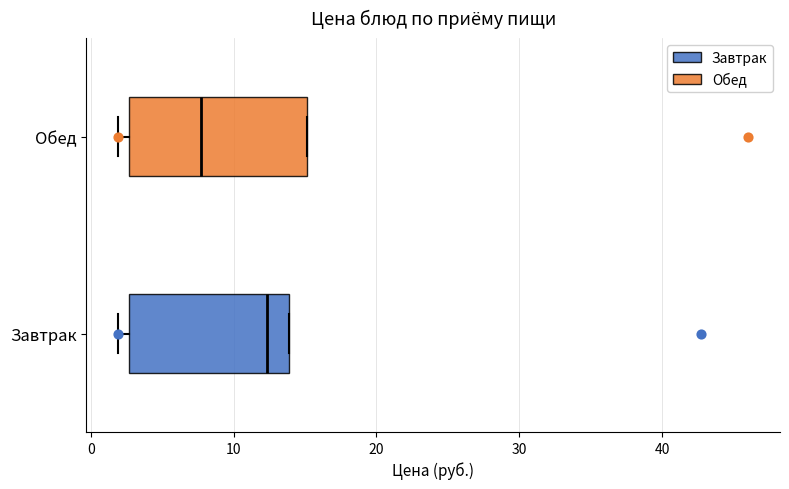

Reading bottom to top, transcribe this box plot: for each box, give where its median line is, the range the box spans, and where its two whiskers end, as read against the x-axis. The values are not printed on the chart, so give them approximately, as read against the axis.

Завтрак: median 12, box 3 to 14, whiskers 2 to 14
Обед: median 8, box 3 to 15, whiskers 2 to 15